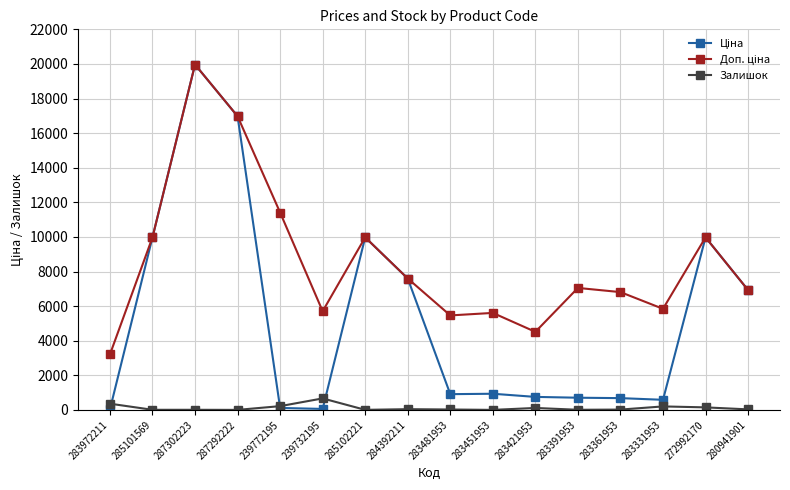

True or false: Залишок has more than 2 interior local peaks.

True